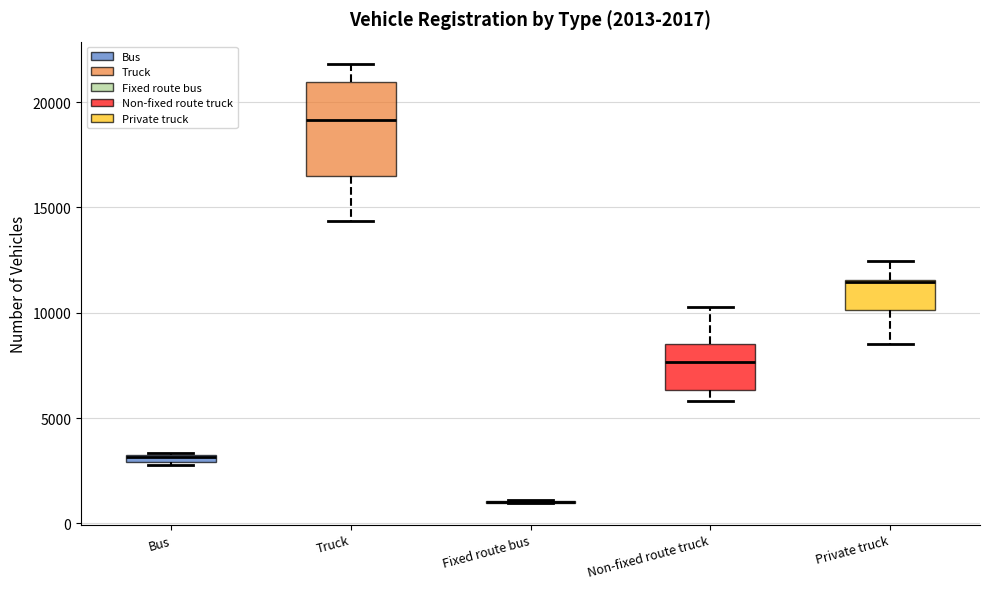

Comparing the boxes themselves (not the whiskers), which one is the tallest?

Truck